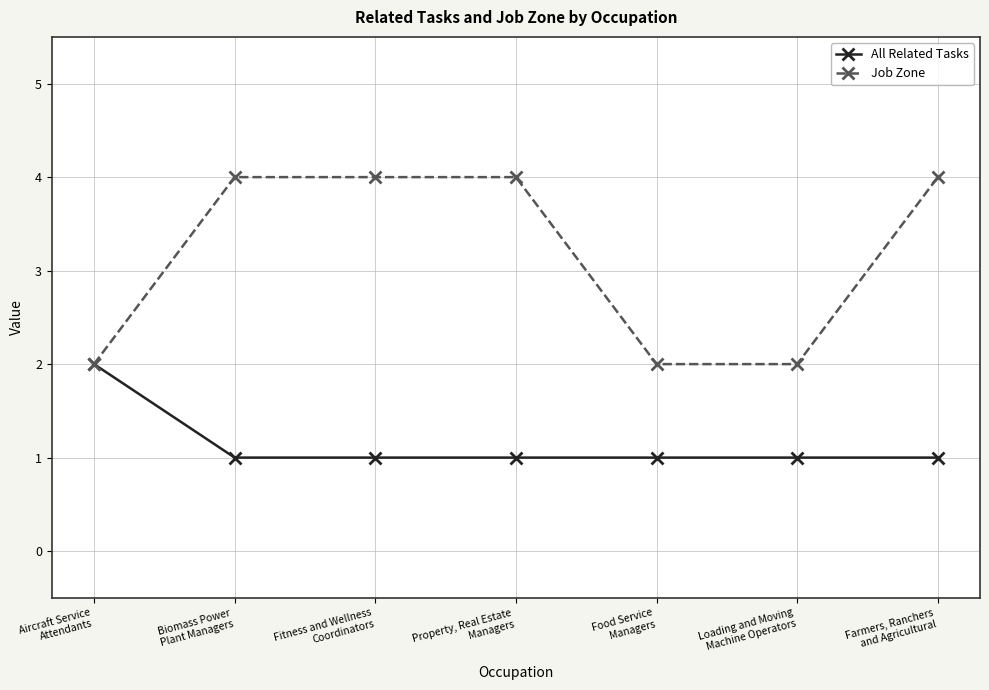

The All Related Tasks series shows 1 at Loading and Moving
Machine Operators. True or false?

True